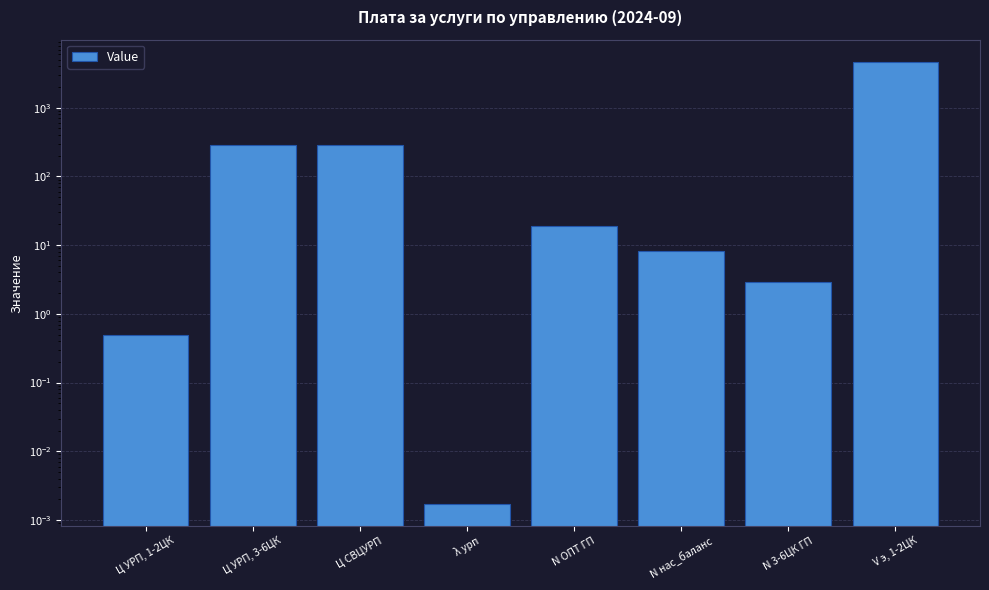

What is the sum of all values?

5246.3